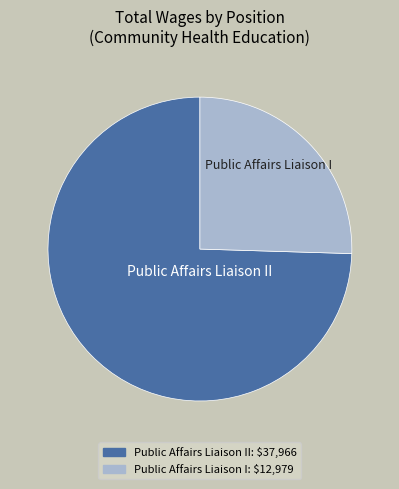

Is it true that Public Affairs Liaison II is 89% of the pie?

False